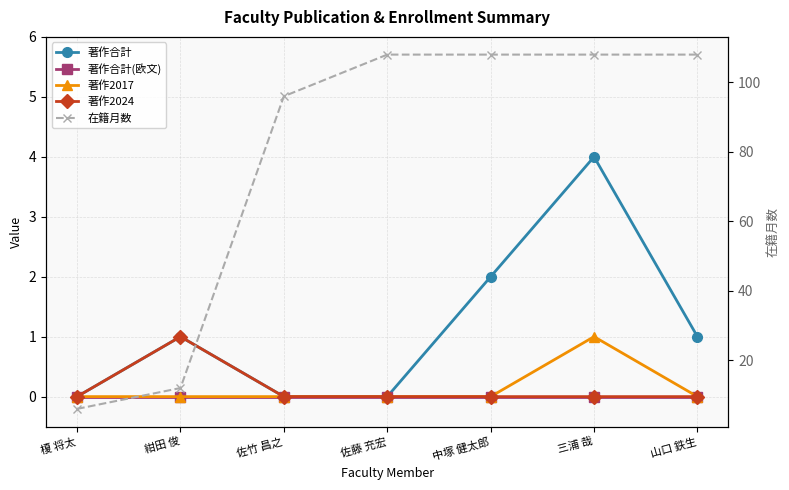

Where is 著作2024 nearest to the value 0?

榎 将太